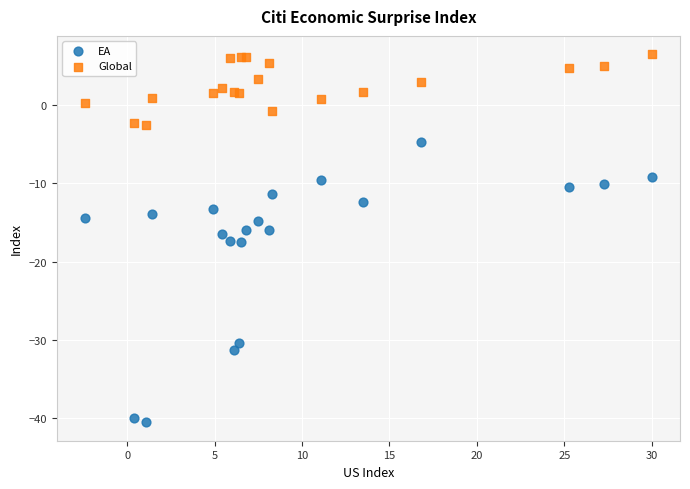

Which series has the largest Y range (max minus min)?

EA